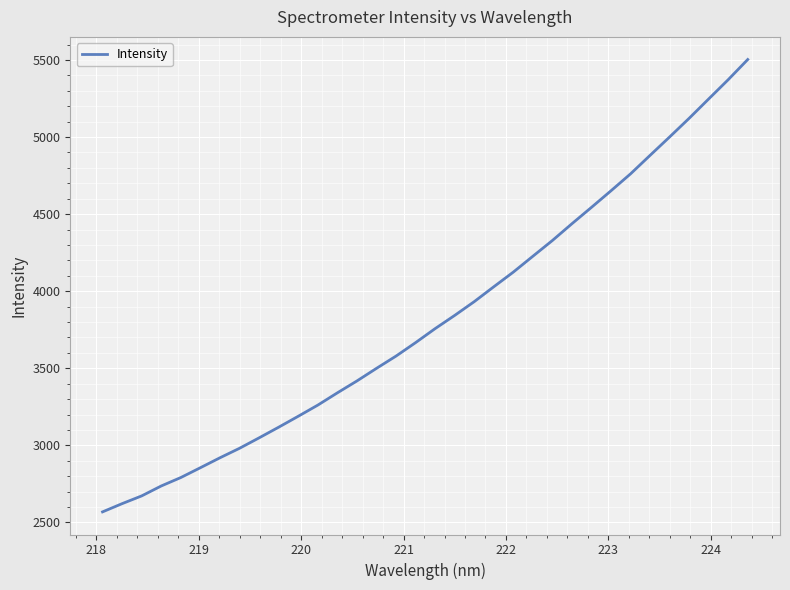

How many categories are shown in the chart?

34